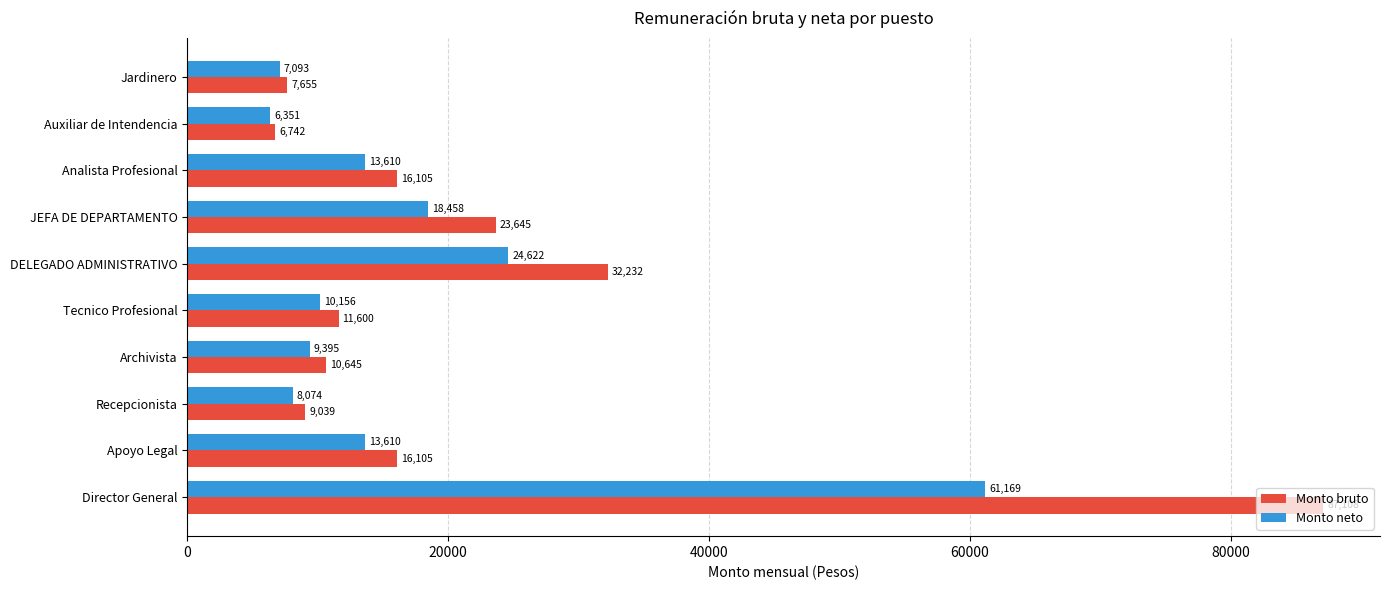

At which label is Monto neto closest to 33759?

DELEGADO ADMINISTRATIVO